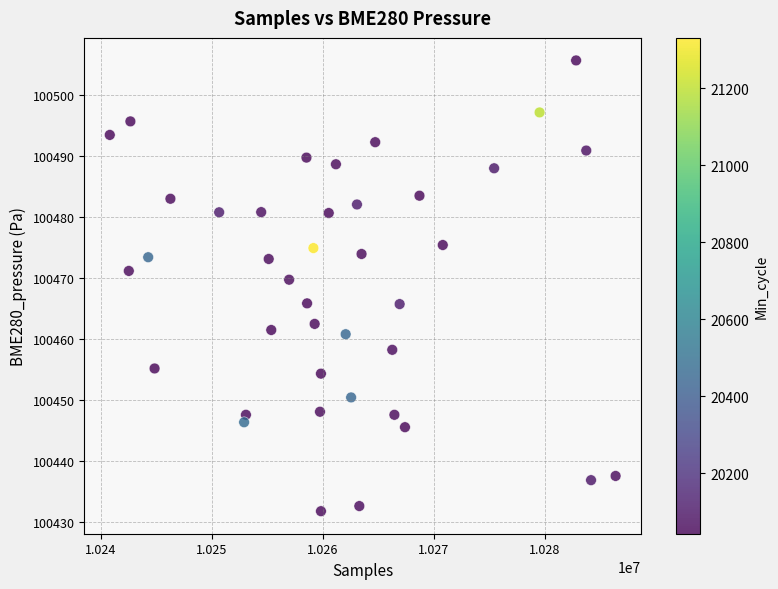

What is the range of Y values (max minus min)?

73.9